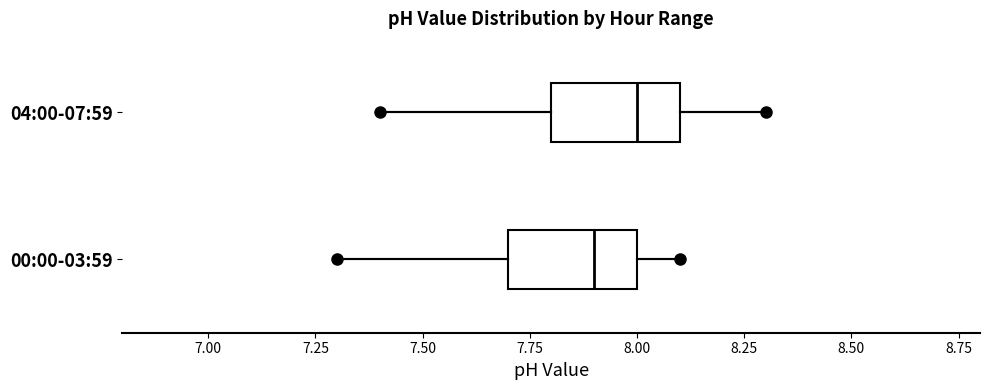

Reading bottom to top, transcribe this box plot: for each box, give where its median line is, the range the box spans, and where its two whiskers end, as read against the x-axis. The values are not printed on the chart, so give them approximately, as read against the axis.

00:00-03:59: median 7.9, box 7.7 to 8.0, whiskers 7.3 to 8.1
04:00-07:59: median 8.0, box 7.8 to 8.1, whiskers 7.4 to 8.3